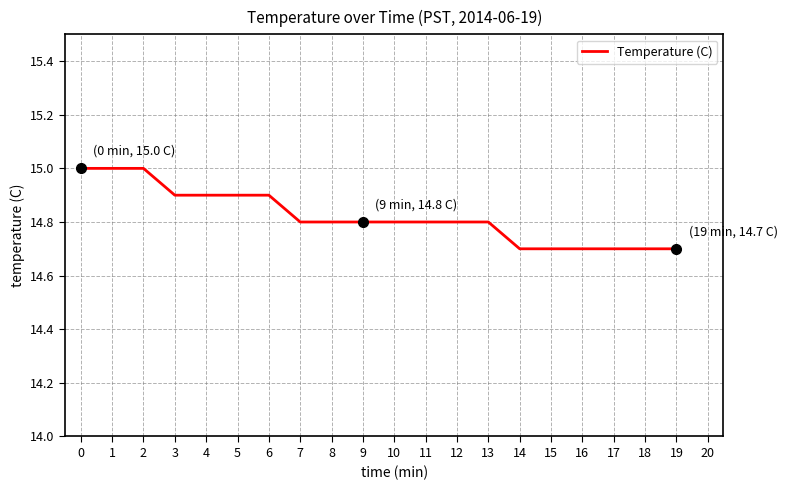

What is the minimum value shown in the chart?

14.7